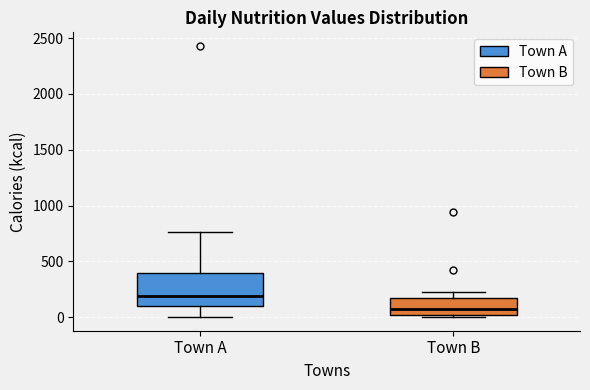

Which box is the tallest, from its lower edge to its upper edge?

Town A